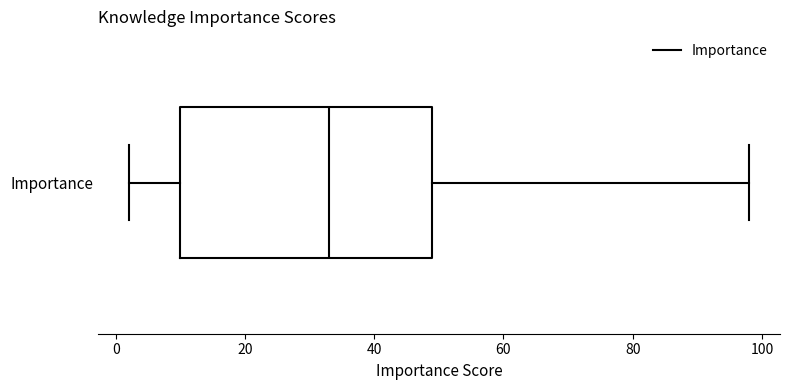

Read this box plot against the x-axis: the position of the median line, the range covered by the box, and the ends of both whiskers. The values are not printed on the chart, so give them approximately, as read against the axis.

median 34, box 10 to 50, whiskers 2 to 98